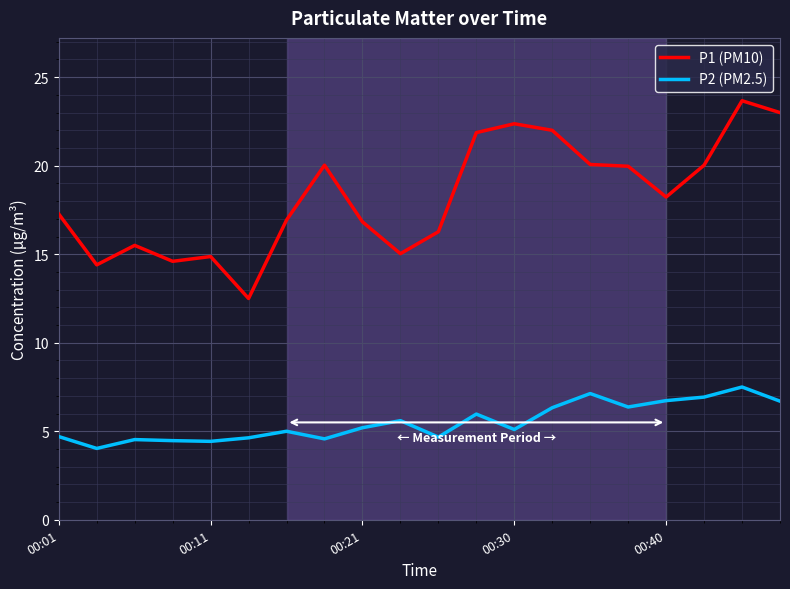

At how many categories does at least one series exceed 12?

20